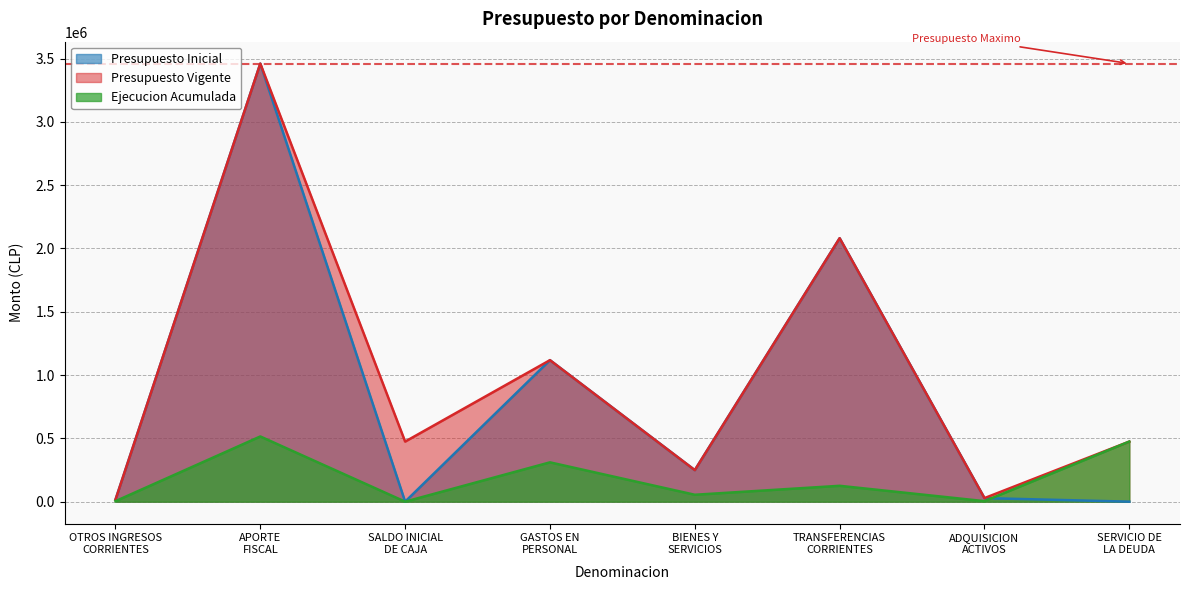

Is it true that Ejecucion Acumulada equals 54515 at BIENES Y
SERVICIOS?

True